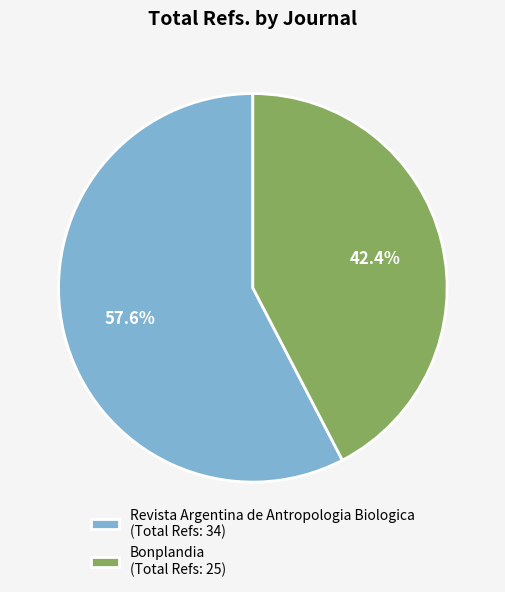

To the nearest percent, what is the average slice percentage?

50%